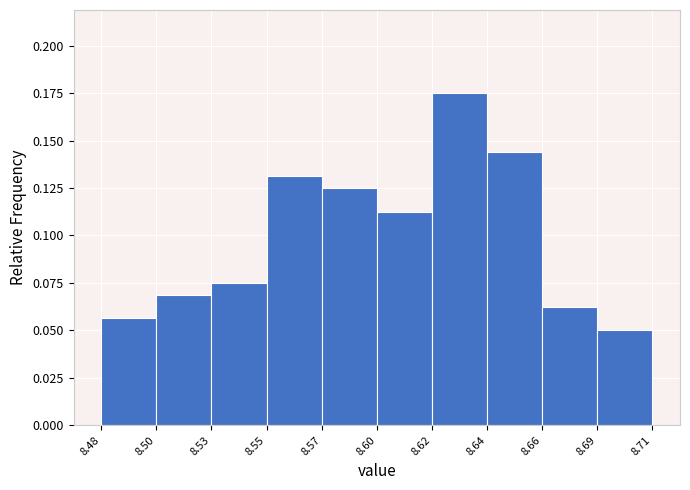

List the labels in order of value, largest first.

8.62, 8.64, 8.55, 8.57, 8.60, 8.53, 8.50, 8.66, 8.48, 8.69